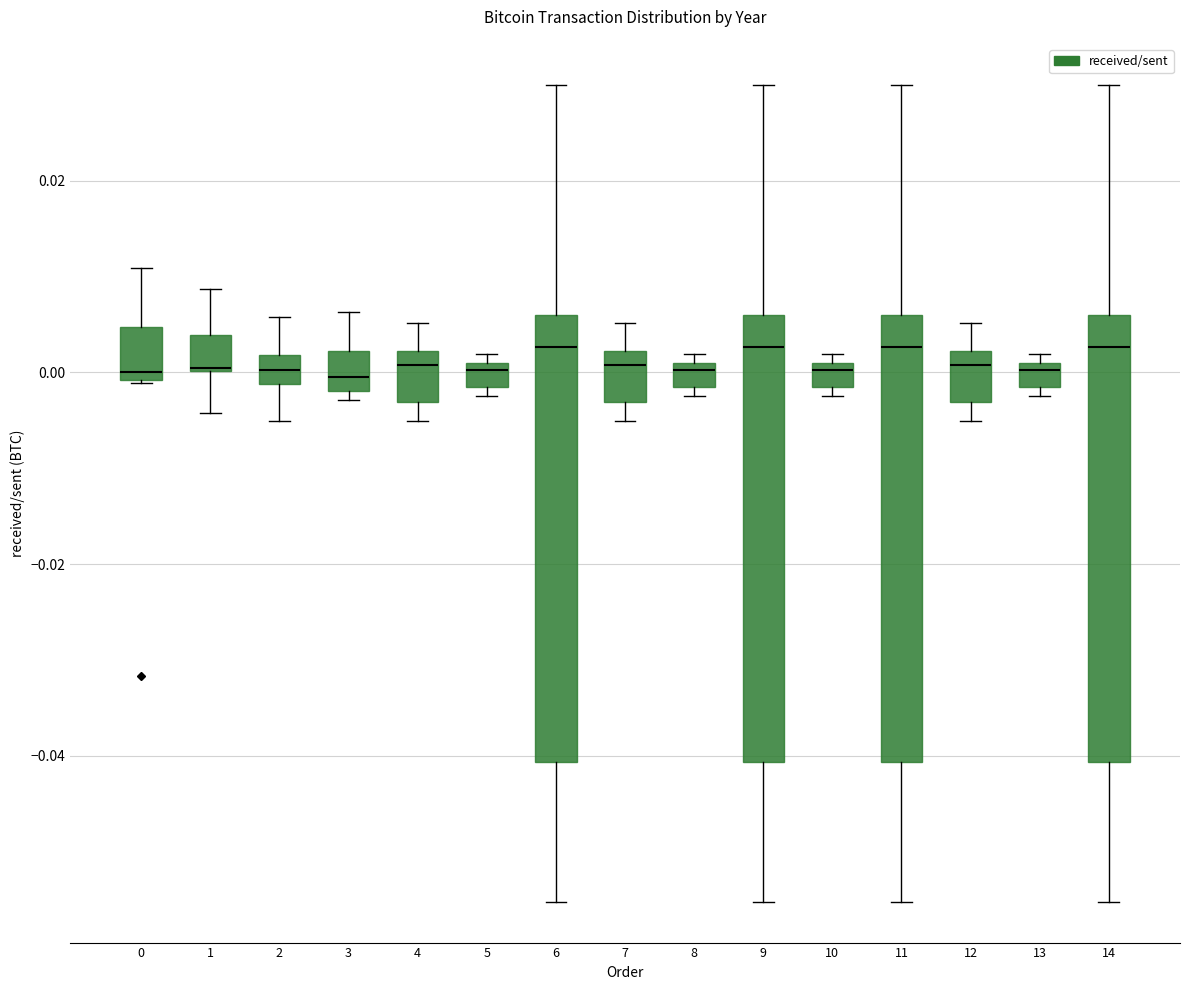

Where is the upper edge of the box at x = 8 on the y-axis? The values are not printed on the chart, so give them approximately, as read against the axis.

0.000